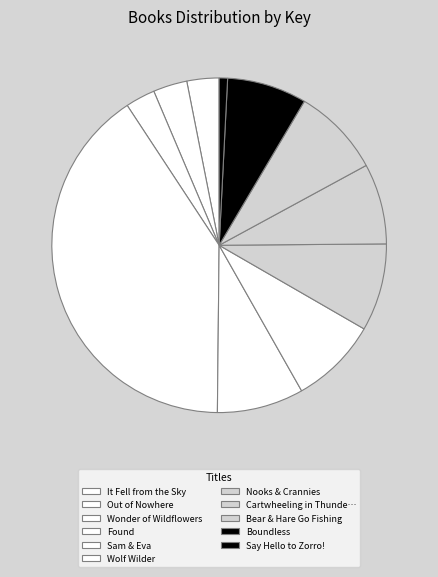

How many segments does this pie chart have?

11